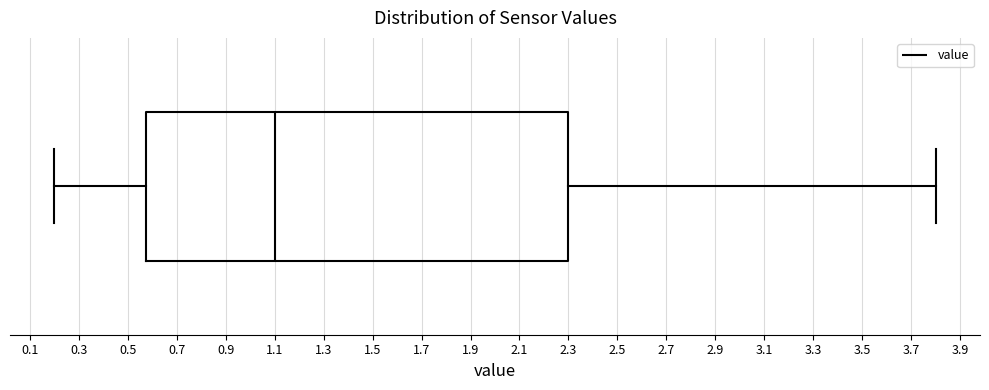

Read this box plot against the x-axis: the position of the median line, the range covered by the box, and the ends of both whiskers. The values are not printed on the chart, so give them approximately, as read against the axis.

median 1.10, box 0.58 to 2.30, whiskers 0.20 to 3.80